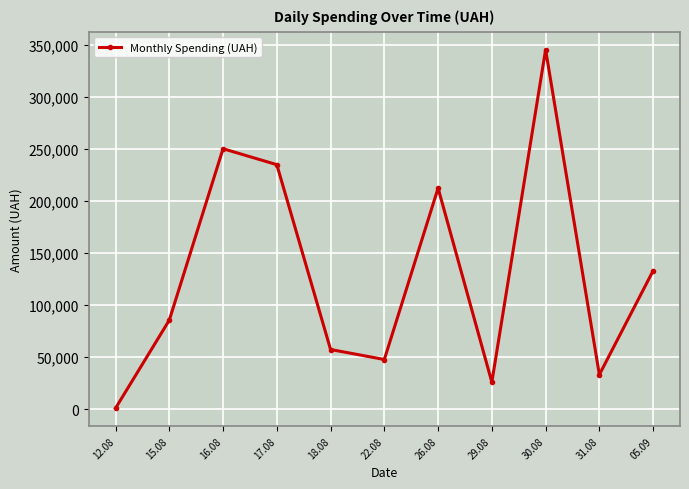

How many points are lower than both their immediate neighbors (excluding endpoints)?

3